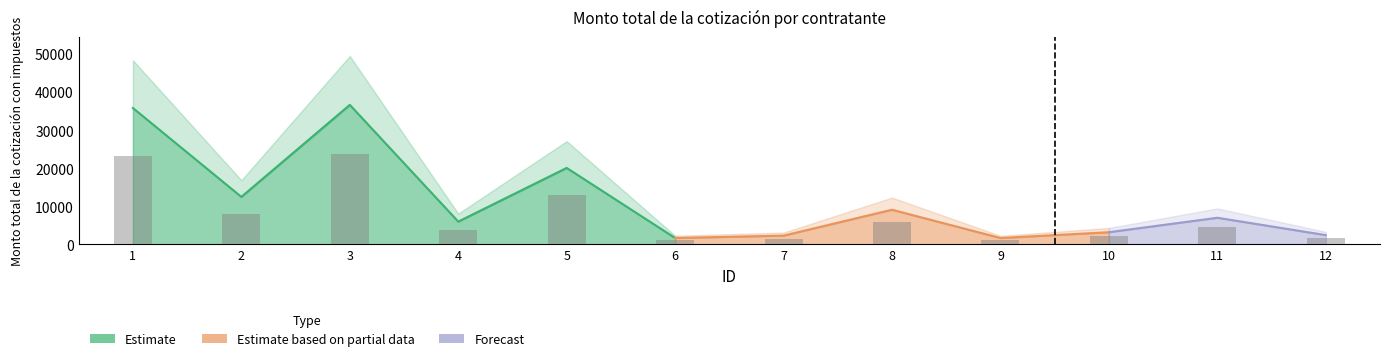

What is the maximum value shown in the chart?

23829.7